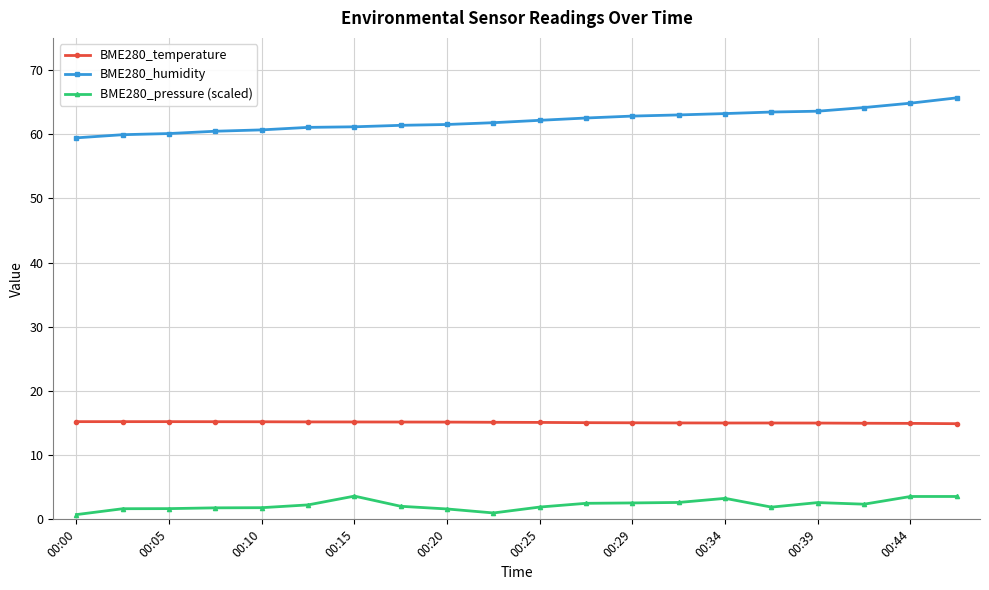

What is the value of the BME280_pressure (scaled) point at the 11th from the left?

1.9